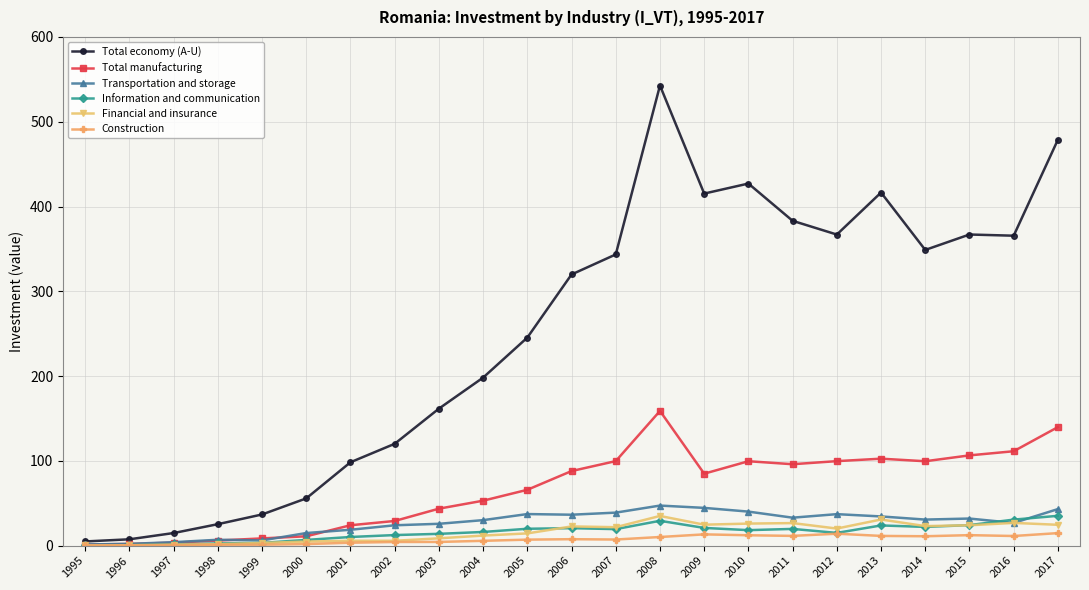

Which category has the highest value in the Total manufacturing series?

2008